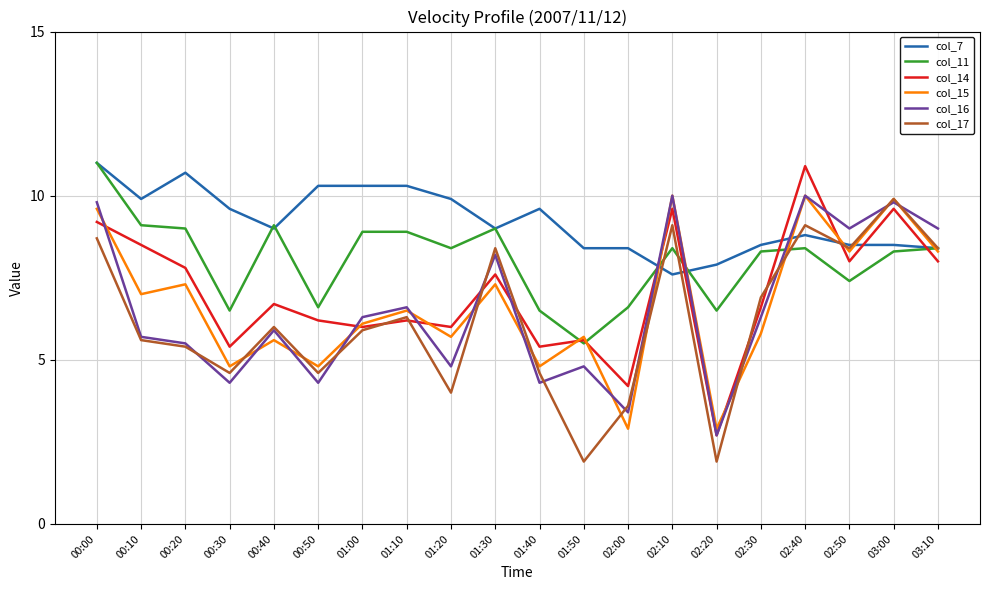

What is the difference between the second highest and second lowest values in the col_16 series?

6.6